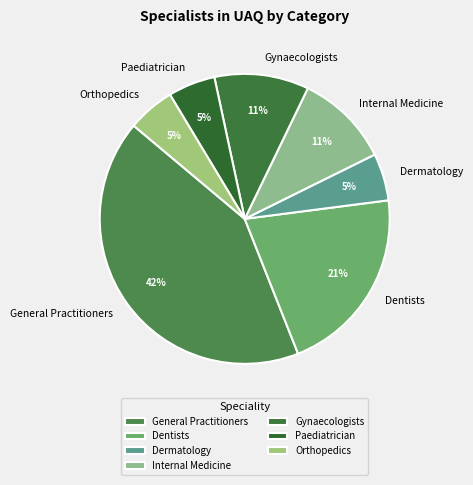

Is the sum of Paediatrician and Dermatology greater than half?

No